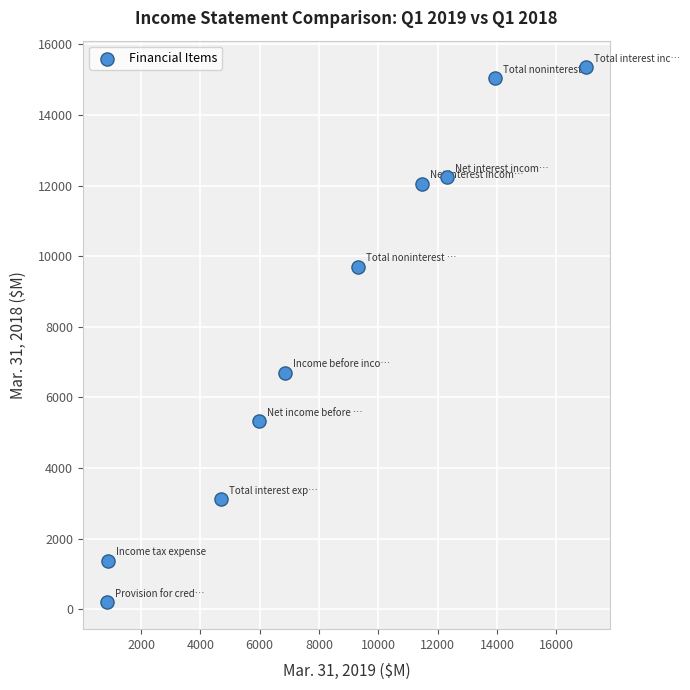

What is the average Y value?

8107